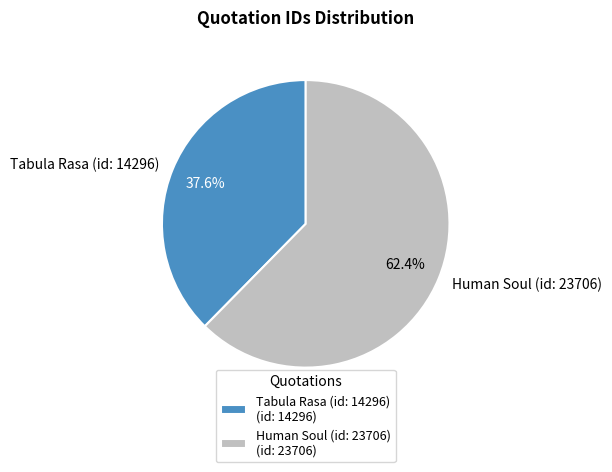

Rank the categories by value from lowest to highest.

Tabula Rasa (id: 14296), Human Soul (id: 23706)